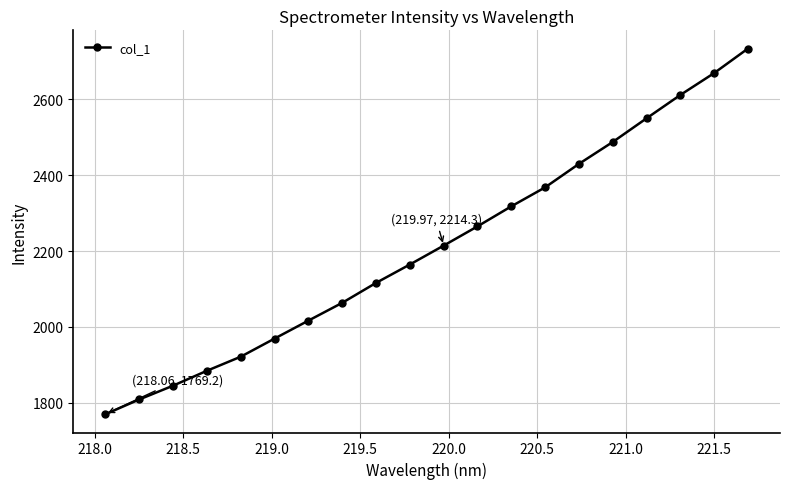

True or false: the data has more than 1 interior local peaks.

False